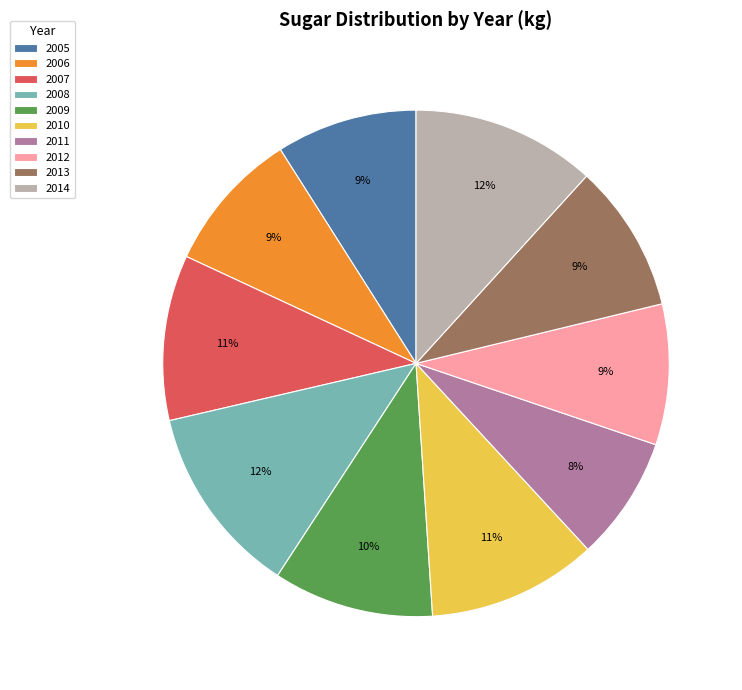

To the nearest percent, what percentage of the pie is 2005?

9%